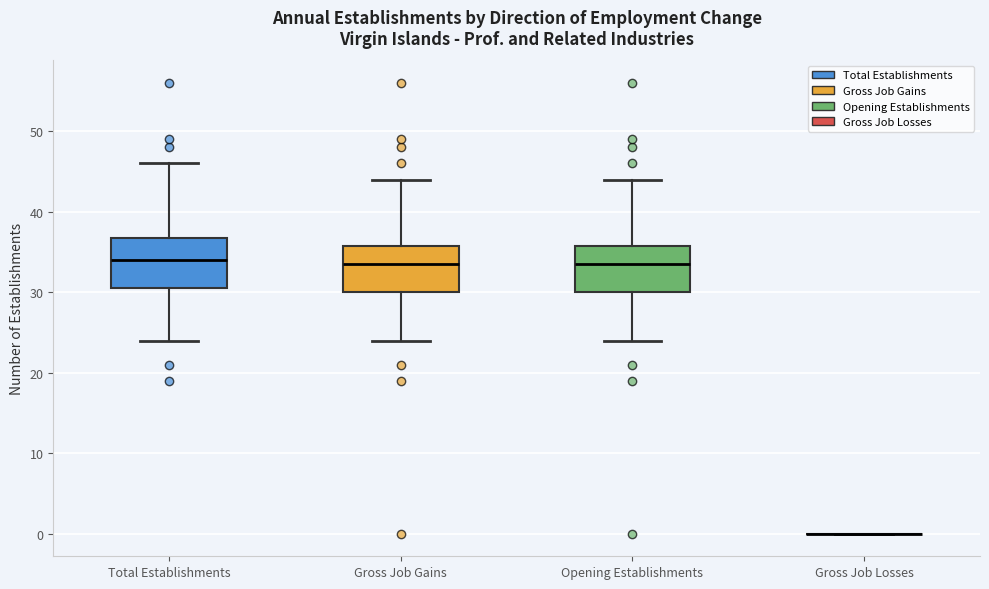

Reading left to right, read every box against the y-axis: the position of its median line, the range the box covers, and the ends of its whiskers. The values are not printed on the chart, so give them approximately, as read against the axis.

Total Establishments: median 34, box 31 to 37, whiskers 24 to 46
Gross Job Gains: median 34, box 30 to 36, whiskers 24 to 44
Opening Establishments: median 34, box 30 to 36, whiskers 24 to 44
Gross Job Losses: box collapsed to a line at 0, whiskers 0 to 0